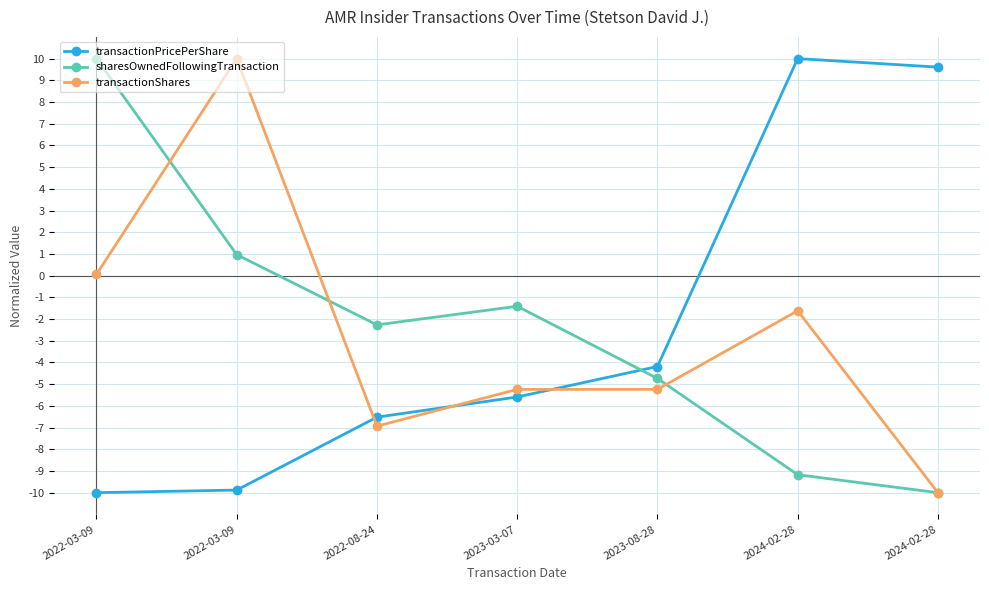

What is the maximum value for transactionShares?

10.0